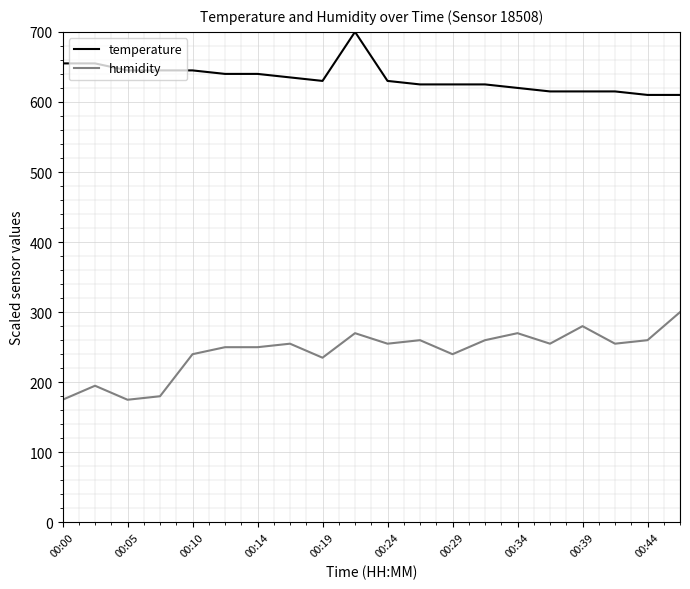

True or false: humidity and temperature intersect in this chart.

False